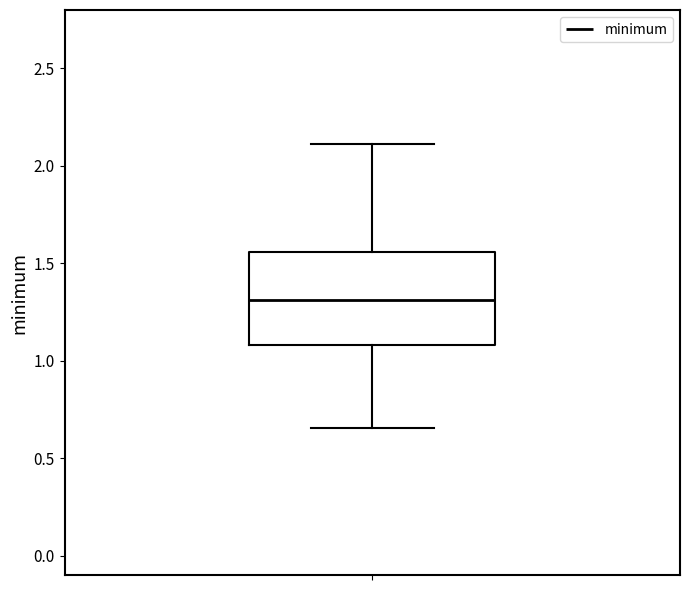

Where does the lower whisker of the box end on the y-axis? The values are not printed on the chart, so give them approximately, as read against the axis.

0.65